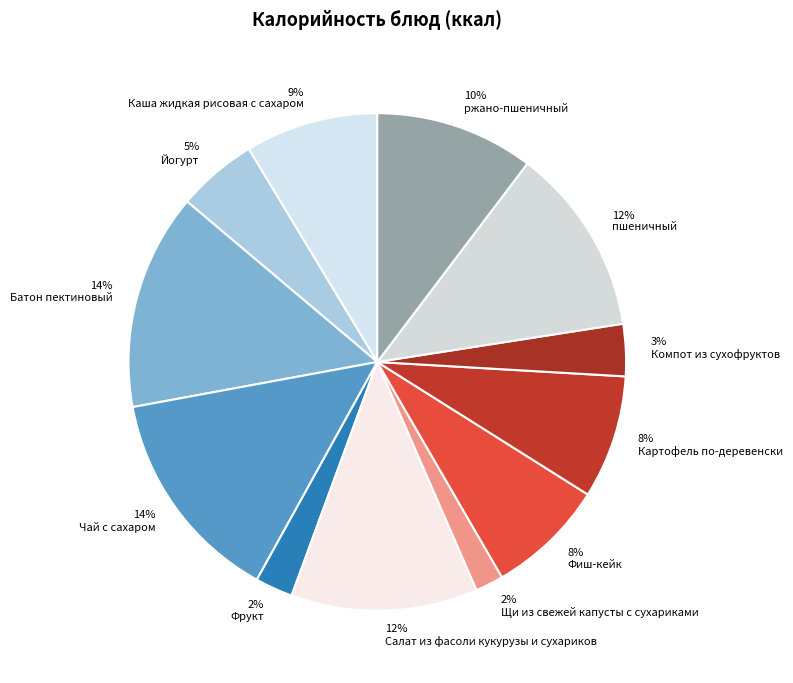

Rank the categories by value from highest to lowest.

Батон пектиновый, Чай с сахаром, пшеничный, Салат из фасоли кукурузы и сухариков, ржано-пшеничный, Каша жидкая рисовая с сахаром, Картофель по-деревенски, Фиш-кейк, Йогурт, Компот из сухофруктов, Фрукт, Щи из свежей капусты с сухариками